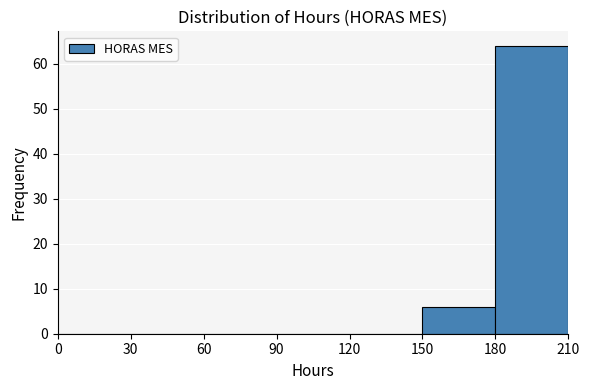

Reading left to right, list every bar in this chart as the range it spans on the x-axis followed by its height. The values are not printed on the chart, so give them approximately, as read against the axis.

0 to 30: 0
30 to 60: 0
60 to 90: 0
90 to 120: 0
120 to 150: 0
150 to 180: 6
180 to 210: 64